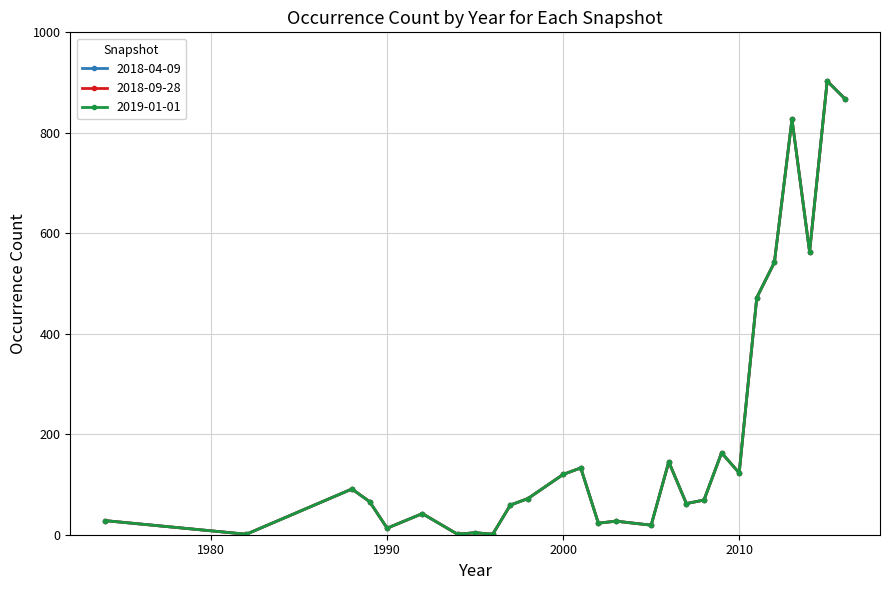

What is the minimum value shown in the chart?

1